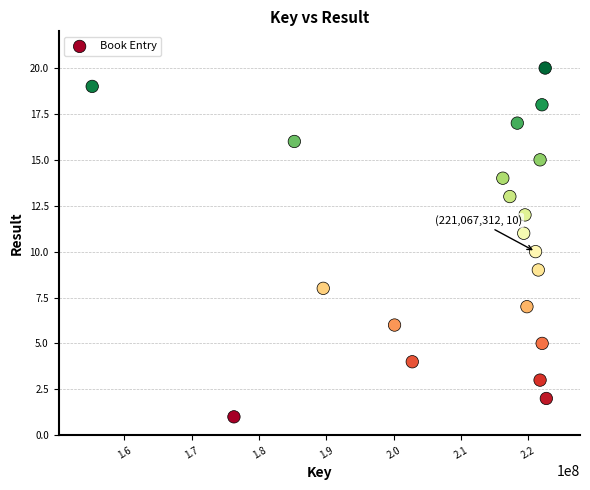

What is the range of X values (max minus min)?

67450181